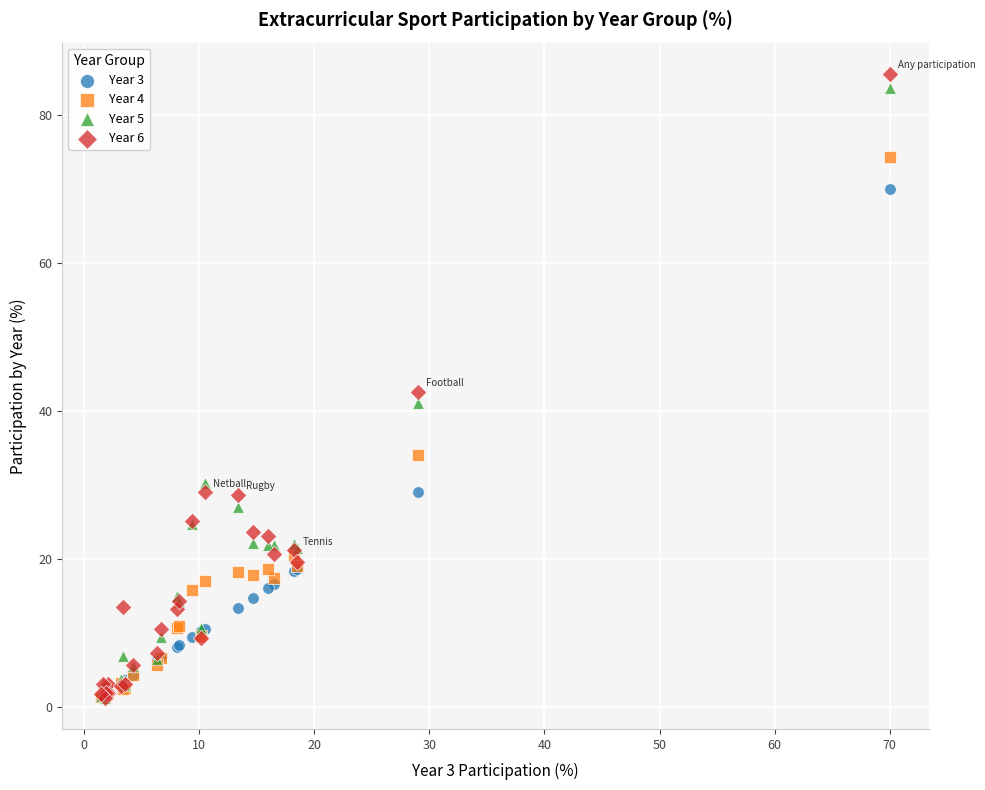

What are all the series names shown in the legend?

Year 3, Year 4, Year 5, Year 6